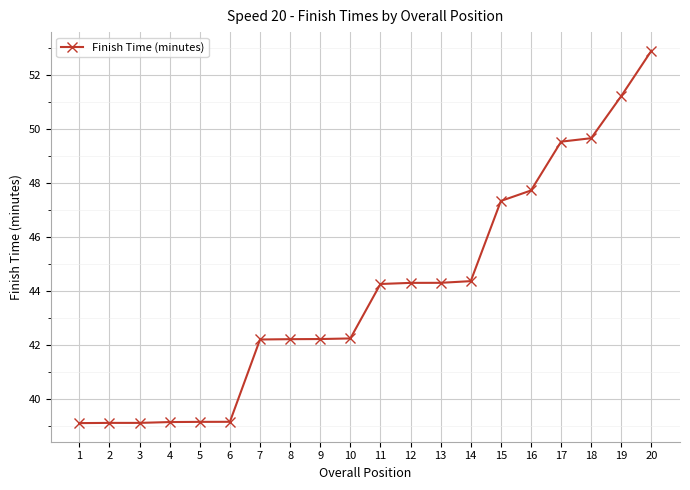

How many data points are above 44?

10